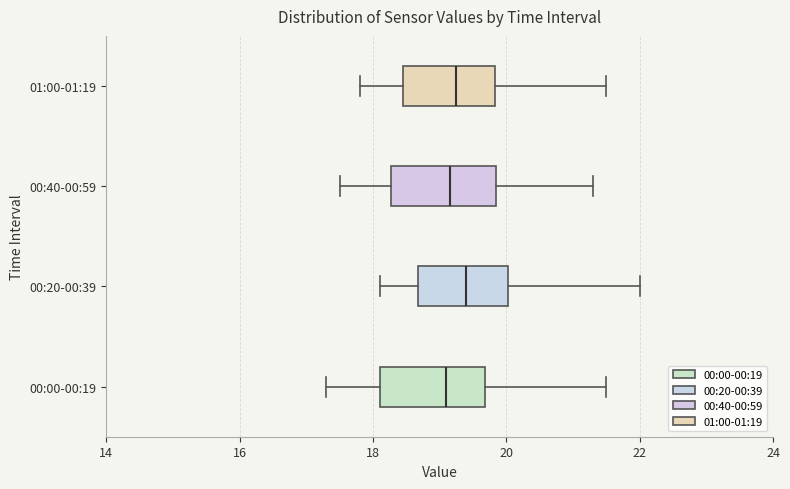

Reading bottom to top, transcribe this box plot: for each box, give where its median line is, the range the box spans, and where its two whiskers end, as read against the x-axis. The values are not printed on the chart, so give them approximately, as read against the axis.

00:00-00:19: median 19.2, box 18.2 to 19.6, whiskers 17.4 to 21.6
00:20-00:39: median 19.4, box 18.6 to 20.0, whiskers 18.2 to 22.0
00:40-00:59: median 19.2, box 18.2 to 19.8, whiskers 17.6 to 21.4
01:00-01:19: median 19.2, box 18.4 to 19.8, whiskers 17.8 to 21.6